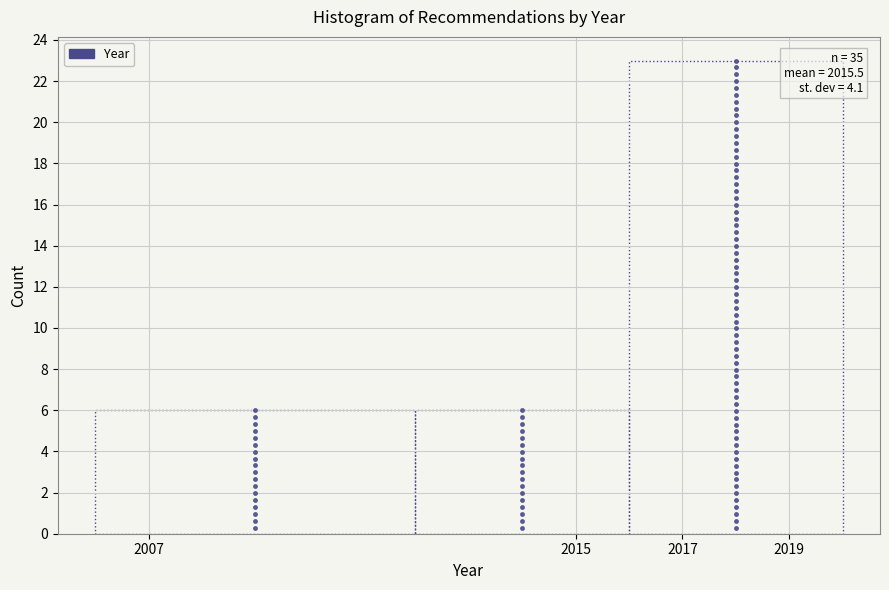

Over which range of the x-axis is the bar tallest?

2016 to 2020